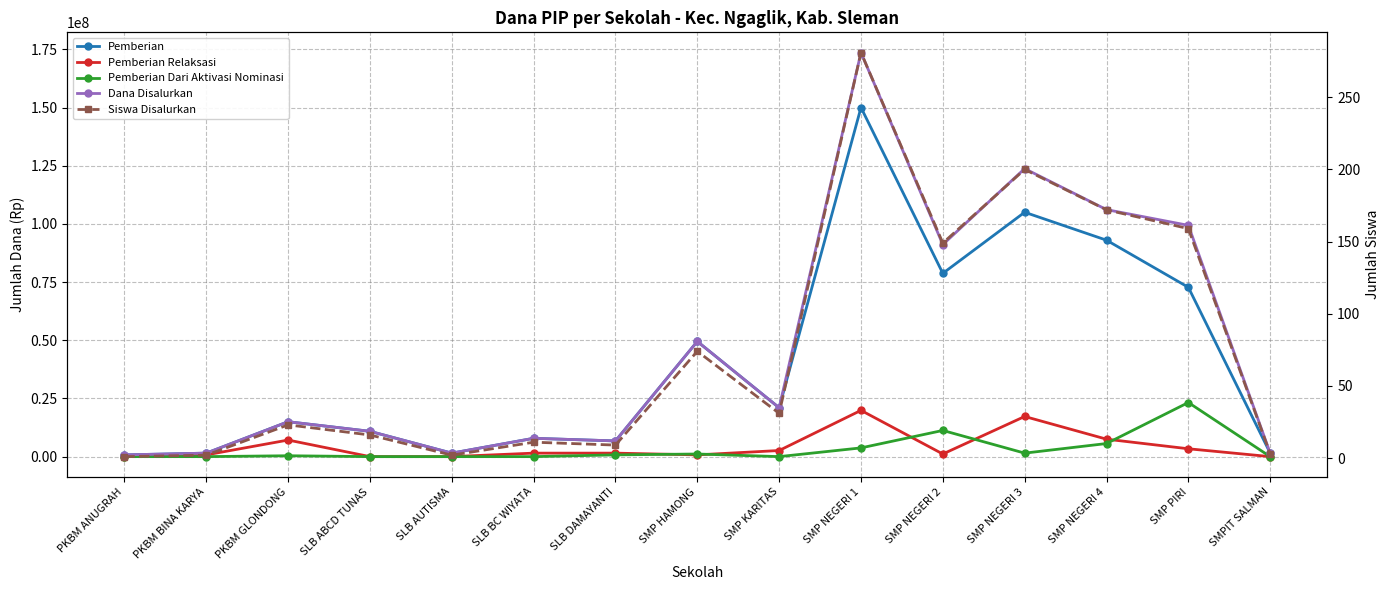

What is the label of the 13th point from the left?

SMP NEGERI 4